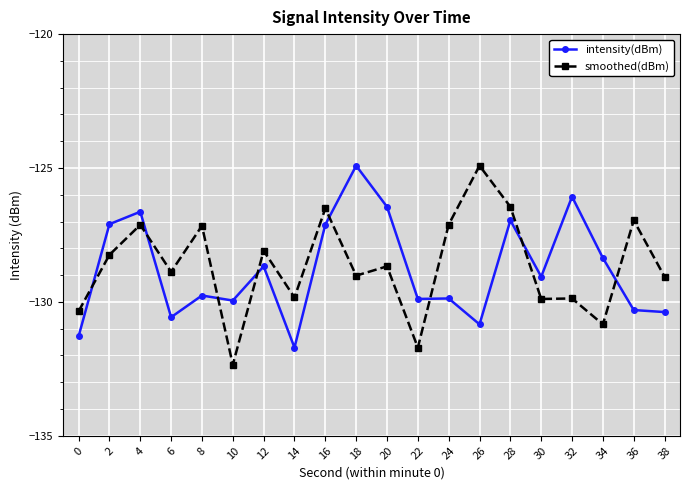

Which series has the widest spread of values?

smoothed(dBm)